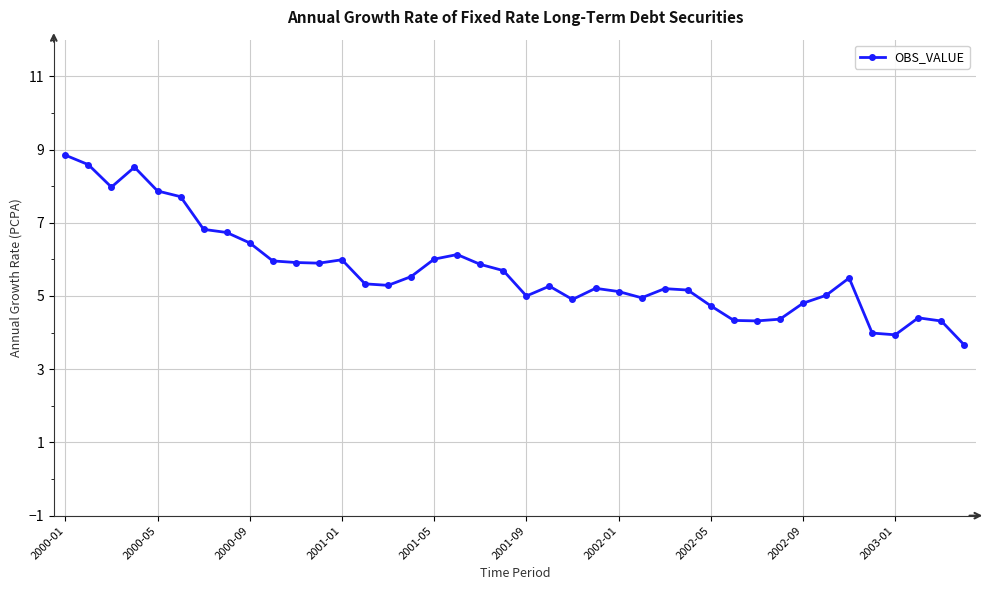

True or false: the data has more than 1 interior local peaks.

True